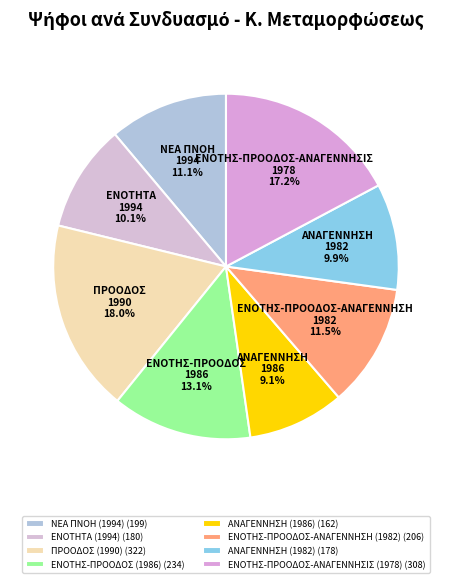

To the nearest percent, what is the difference between the ΠΡΟΟΔΟΣ (1990) and ΕΝΟΤΗΣ-ΠΡΟΟΔΟΣ (1986) slice percentages?

5%